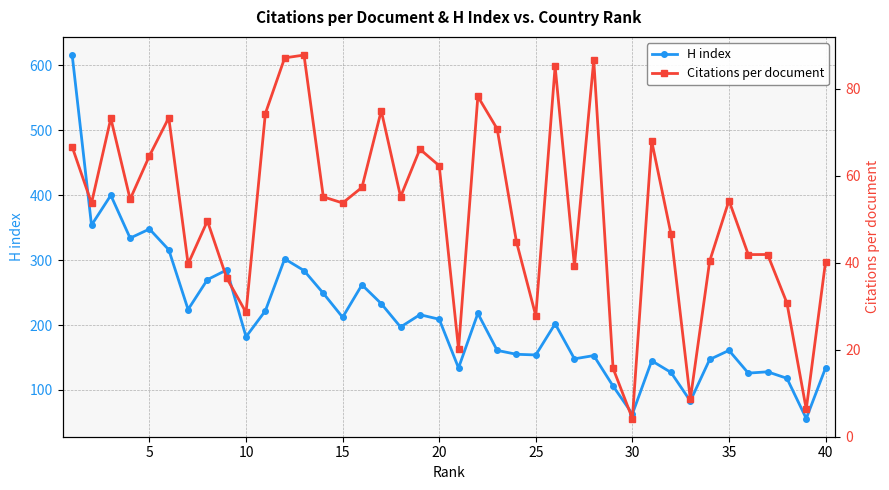

How many data points in H index are less than 202?

20